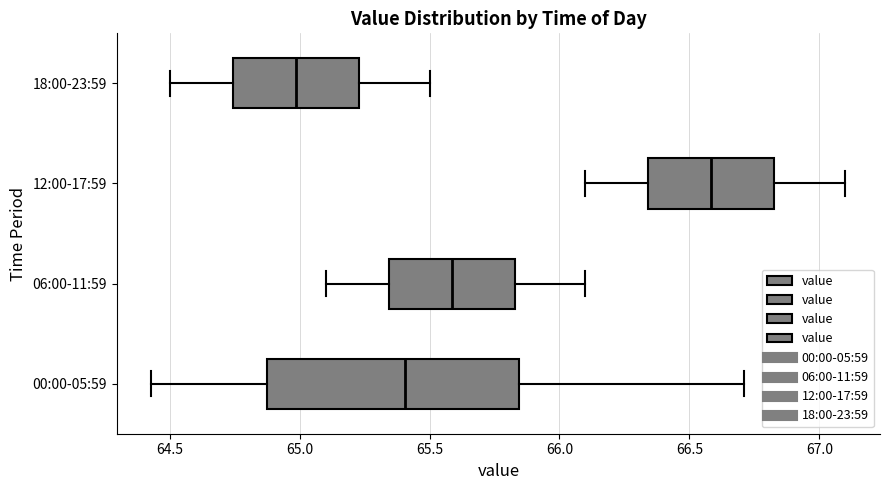

Reading bottom to top, read every box against the x-axis: the position of its median line, the range the box covers, and the ends of its whiskers. The values are not printed on the chart, so give them approximately, as read against the axis.

00:00-05:59: median 65.40, box 64.90 to 65.85, whiskers 64.45 to 66.70
06:00-11:59: median 65.60, box 65.35 to 65.85, whiskers 65.10 to 66.10
12:00-17:59: median 66.60, box 66.35 to 66.85, whiskers 66.10 to 67.10
18:00-23:59: median 65.00, box 64.75 to 65.25, whiskers 64.50 to 65.50